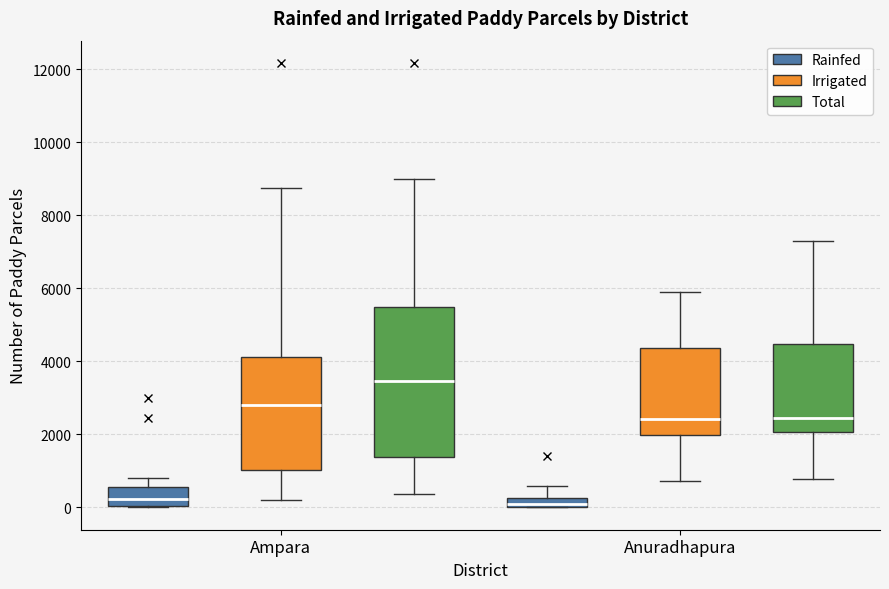

Where does the upper whisker of the box for Anuradhapura (Rainfed) end on the y-axis? The values are not printed on the chart, so give them approximately, as read against the axis.

600